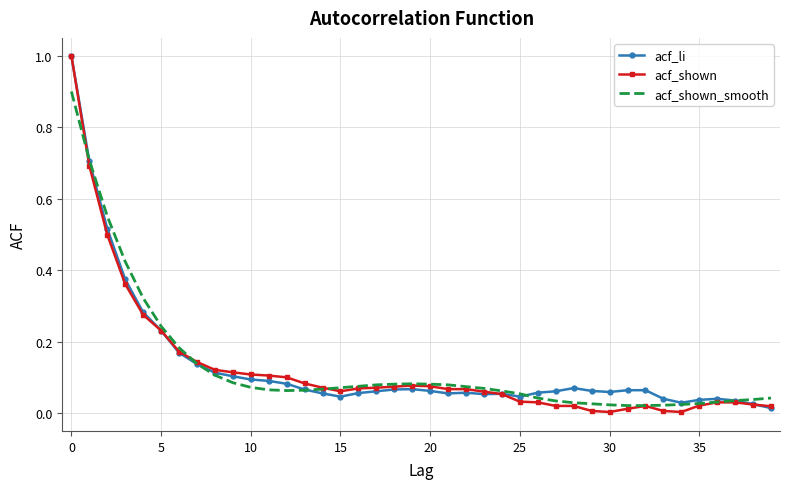

Which series has the widest spread of values?

acf_shown